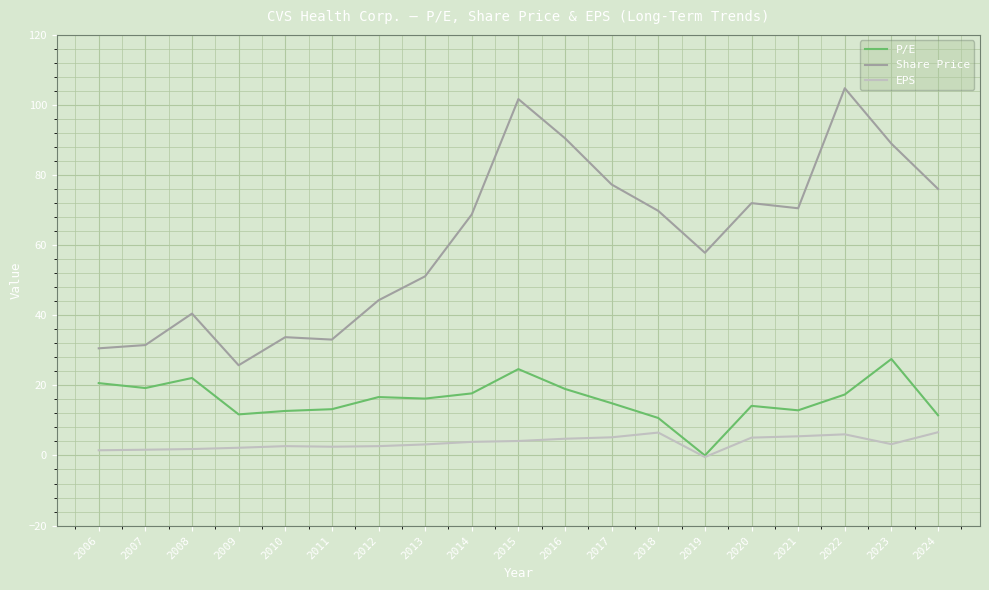

True or false: Share Price has a value of 145.9 at 2022.

False